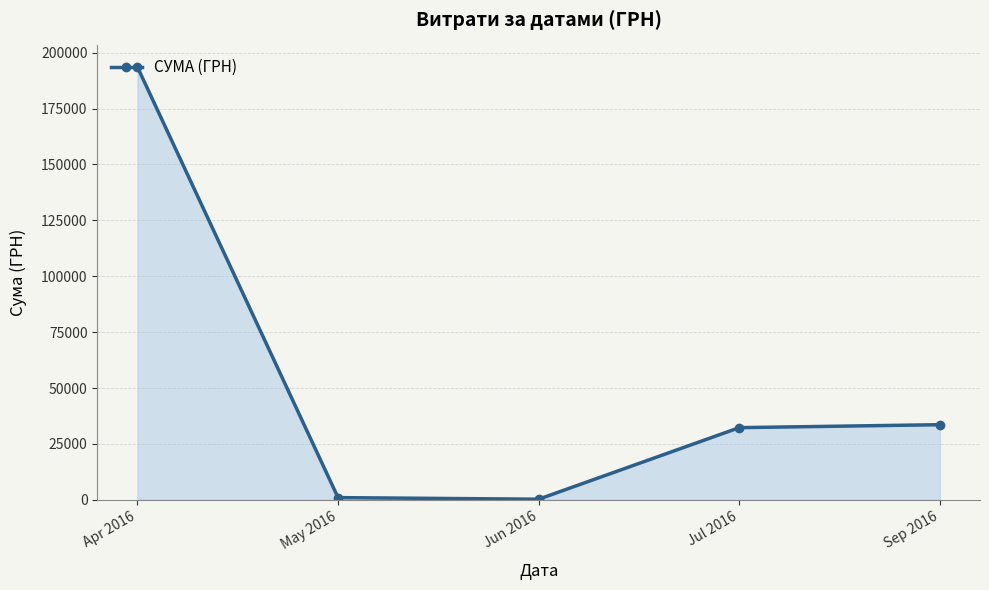

What is the label of the 2nd point from the right?

Jul 2016